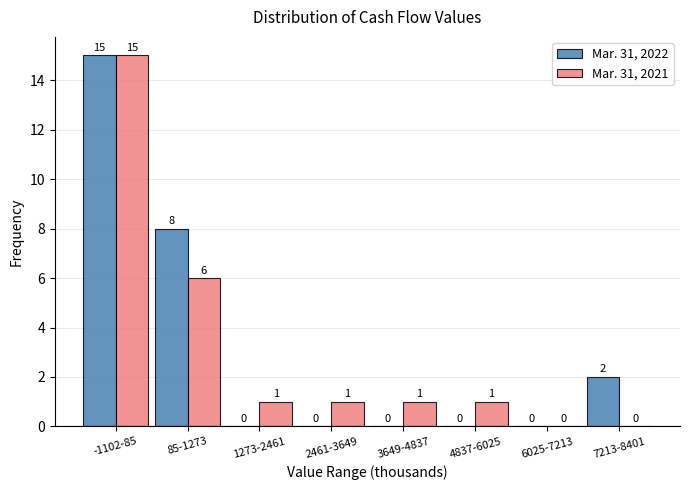

Reading left to right, extract all data points from this chart.

Mar. 31, 2022: -1102-85=15	85-1273=8	1273-2461=0	2461-3649=0	3649-4837=0	4837-6025=0	6025-7213=0	7213-8401=2
Mar. 31, 2021: -1102-85=15	85-1273=6	1273-2461=1	2461-3649=1	3649-4837=1	4837-6025=1	6025-7213=0	7213-8401=0